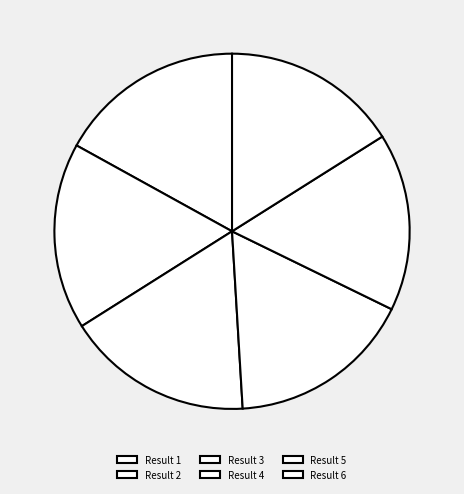

What is the total percentage of Result 5 and Result 3?

33.2%